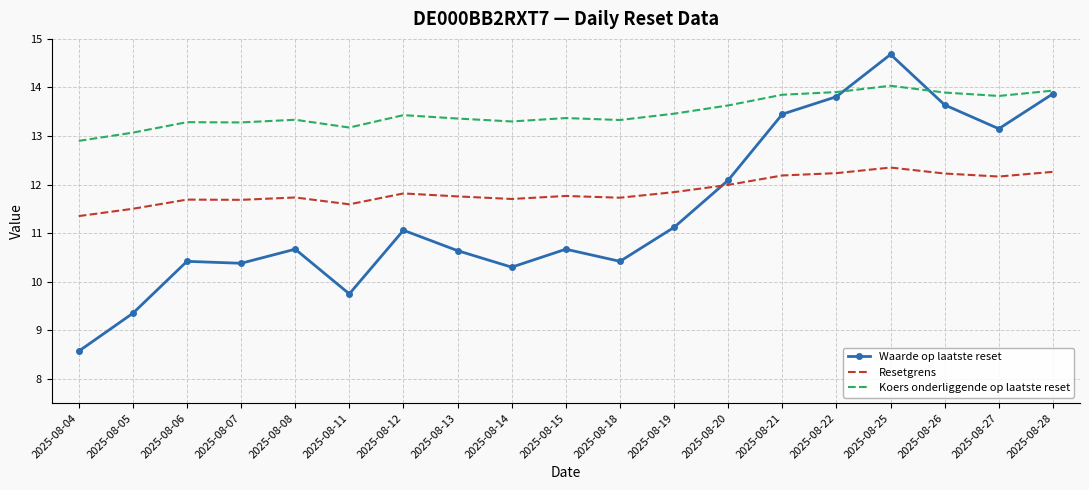

Which category has the highest value in the Waarde op laatste reset series?

2025-08-25